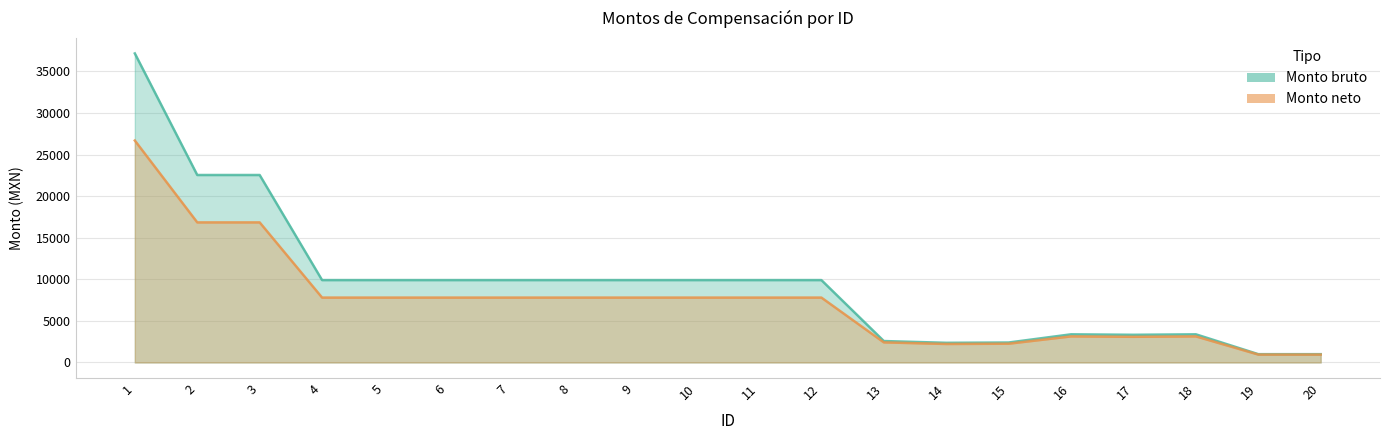

At which category does the chart reach its peak across all series?

1